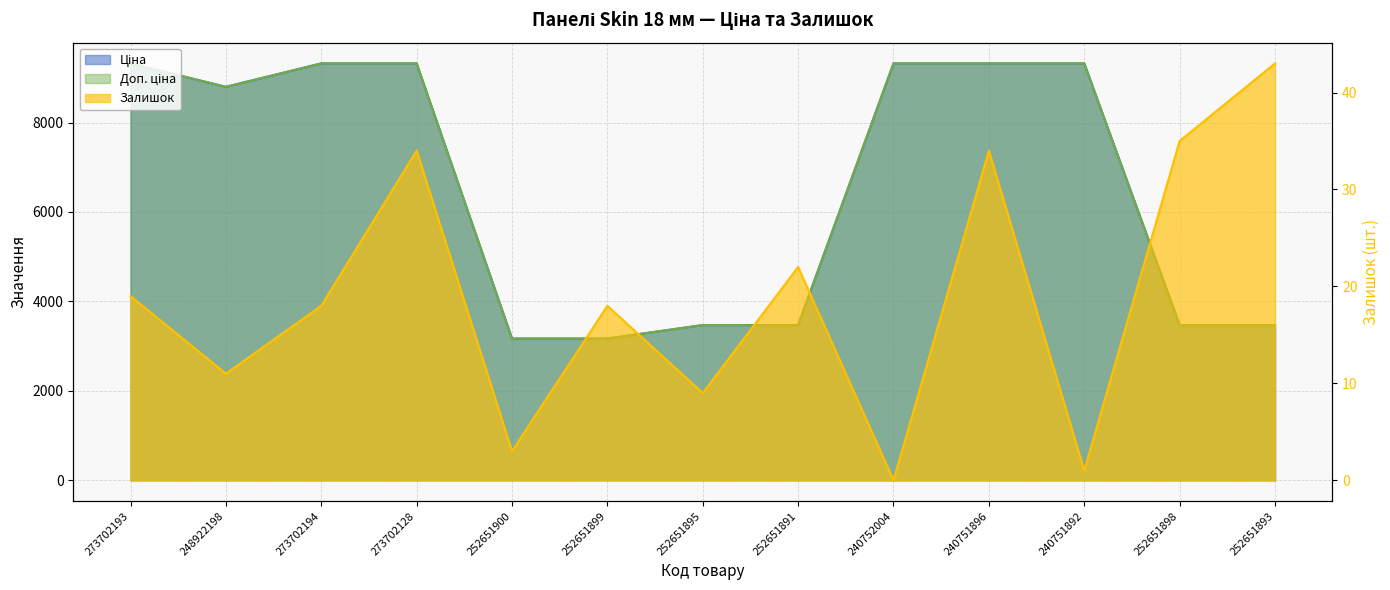

True or false: Доп. ціна has a value of 3471.0 at 252651893.

True